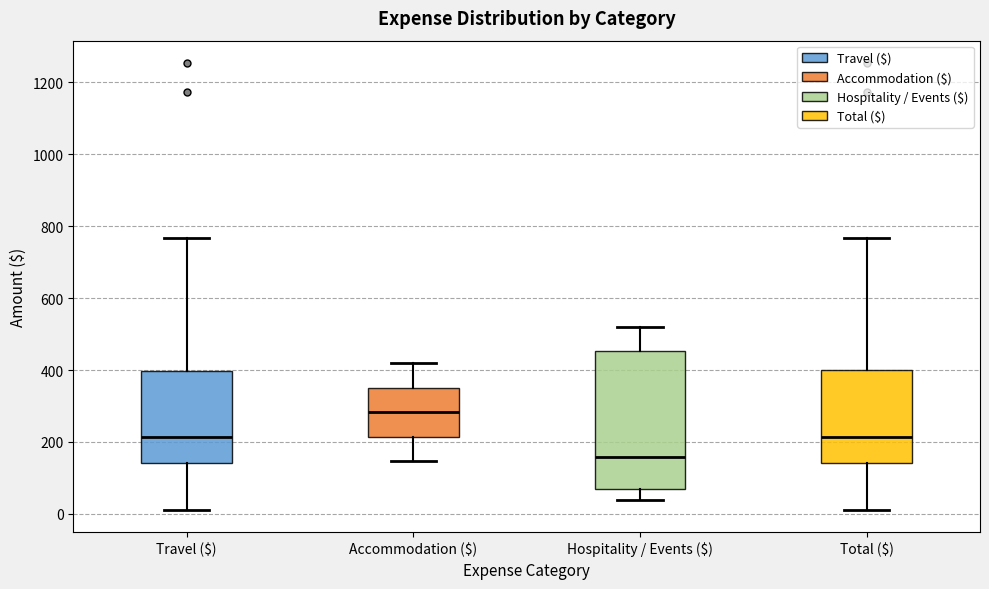

Where is the upper edge of the box for Accommodation ($) on the y-axis? The values are not printed on the chart, so give them approximately, as read against the axis.

360